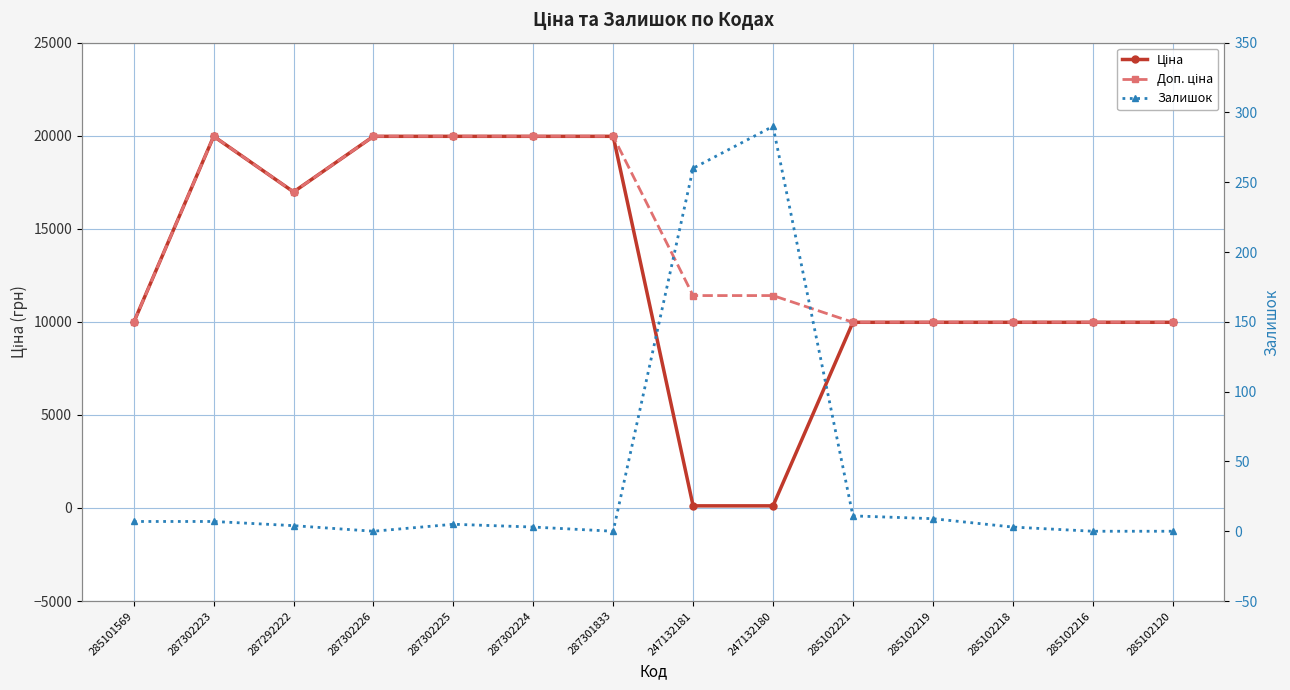

What is the label of the 11th point from the left?

285102219